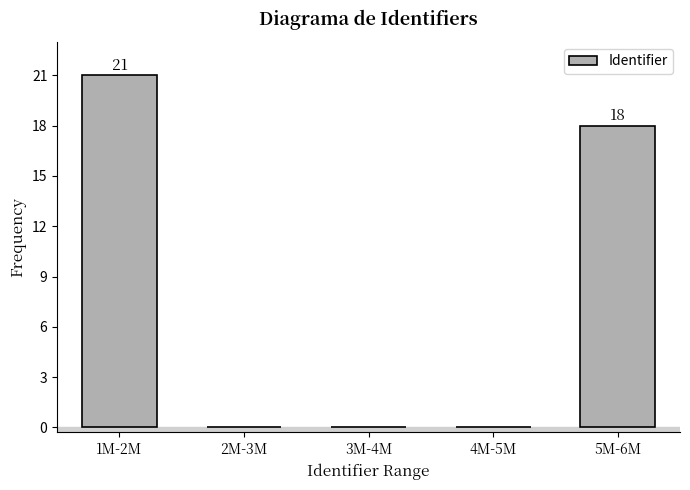

Reading left to right, what are all the values shown in this chart?

1M-2M=21	2M-3M=0	3M-4M=0	4M-5M=0	5M-6M=18